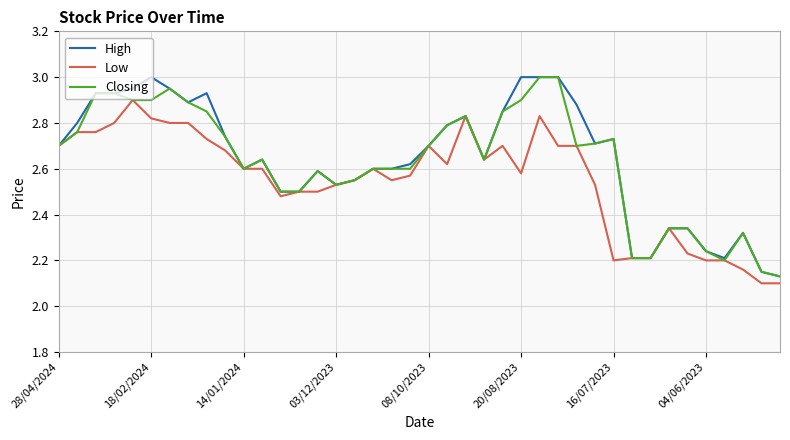

At how many categories does at least one series exceed 2?

40